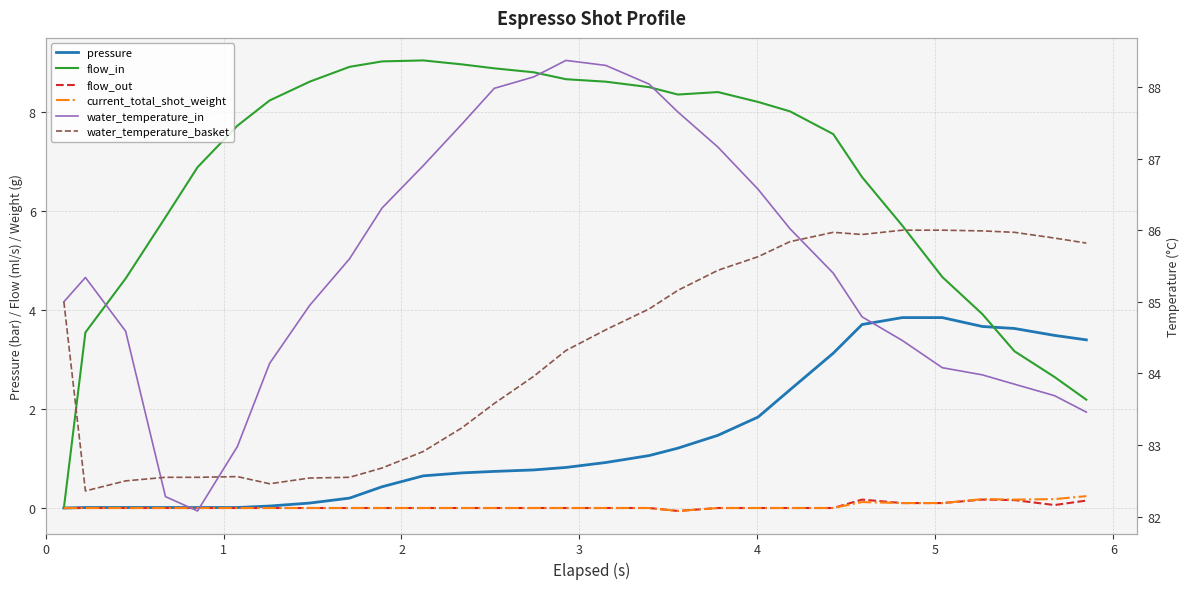

True or false: pressure has more than 0 points higher than both neighbors.

False